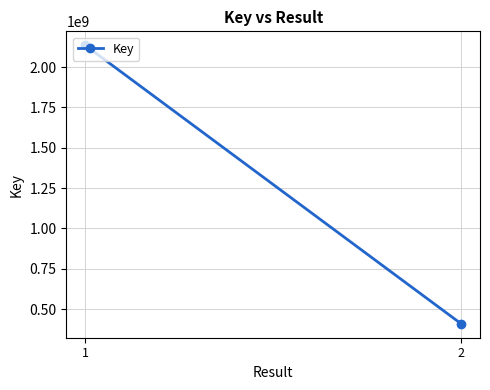

List the labels in order of value, largest first.

1, 2